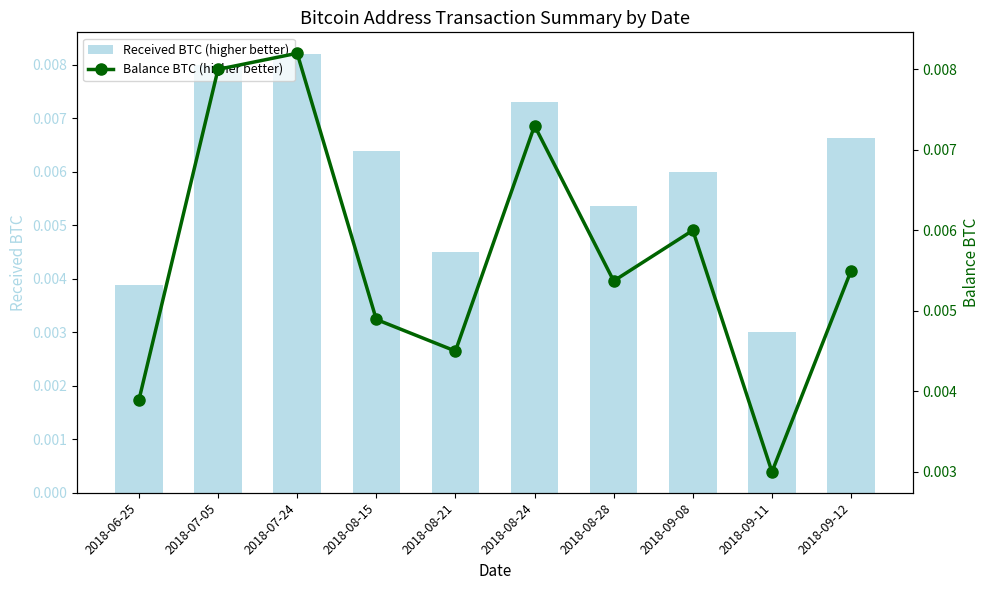

What position from the left is 2018-07-05?

2